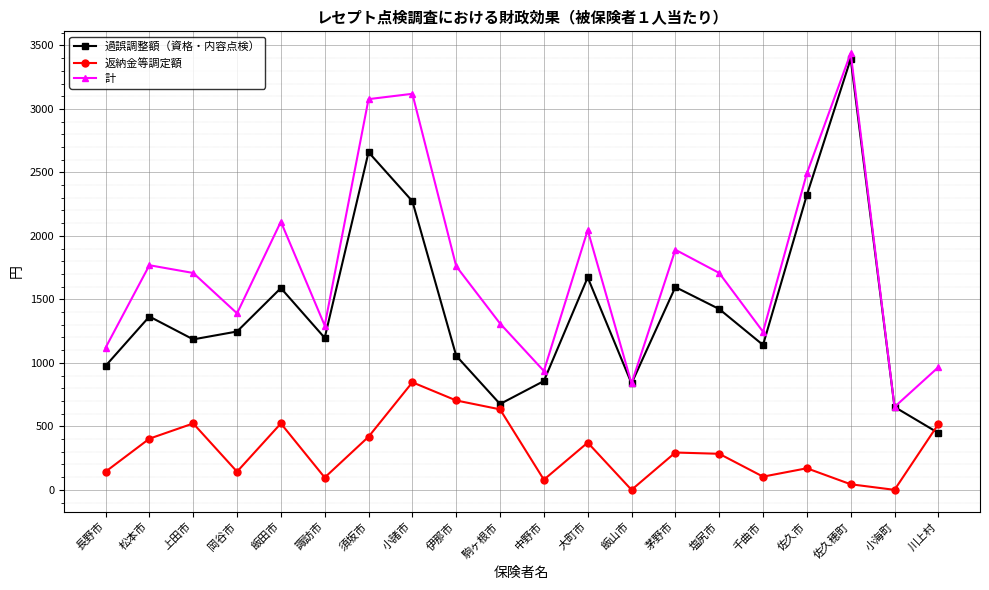

The value of 計 at 駒ヶ根市 is 1310. True or false?

True